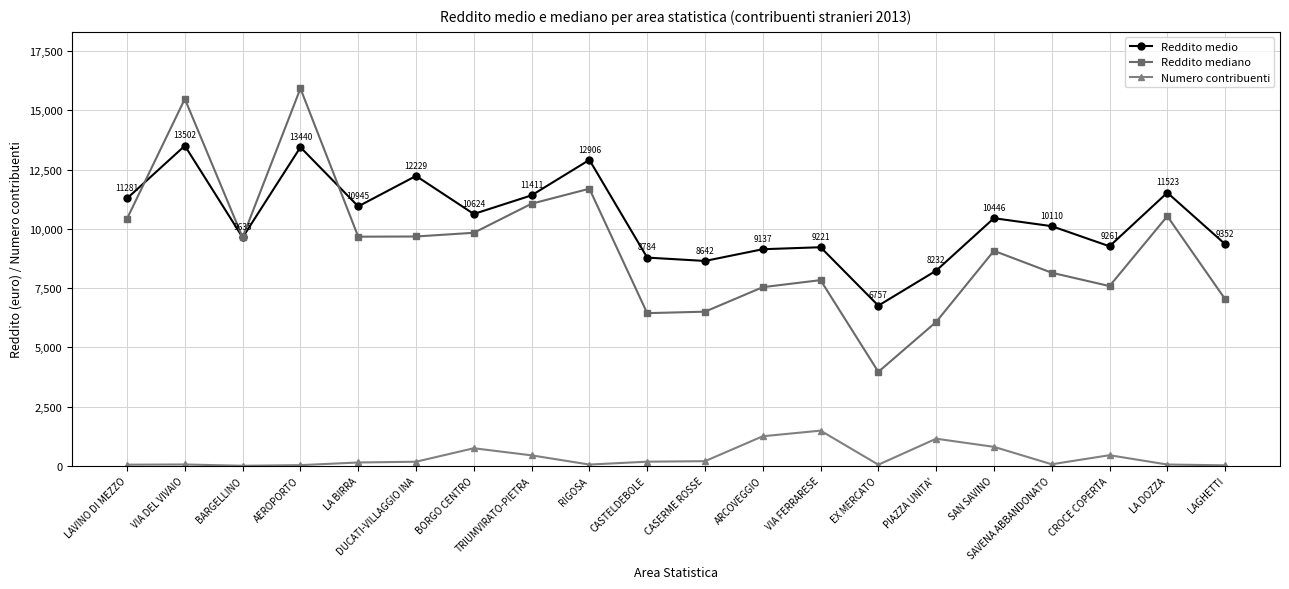

How many values in the Numero contribuenti series are below 171?

10